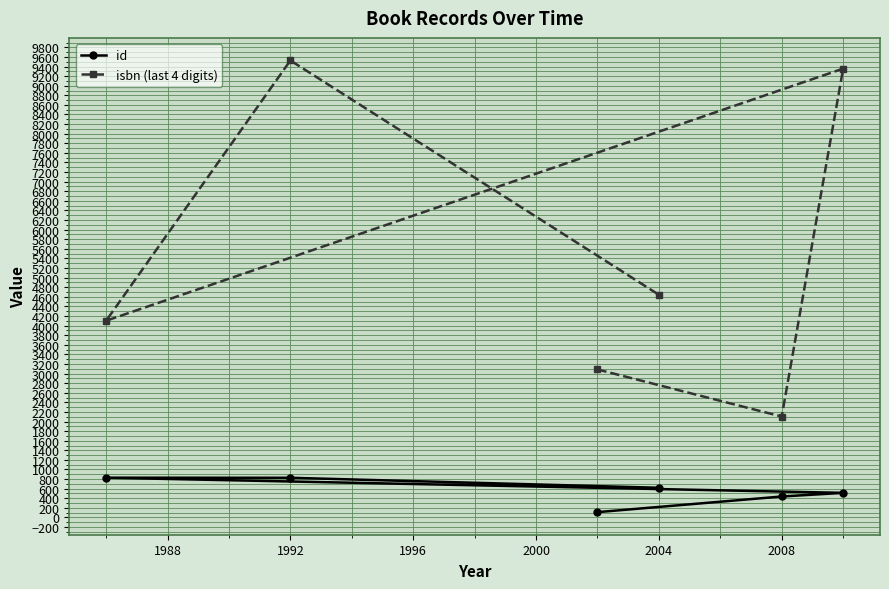

What is the average value of the isbn (last 4 digits) series?

5469